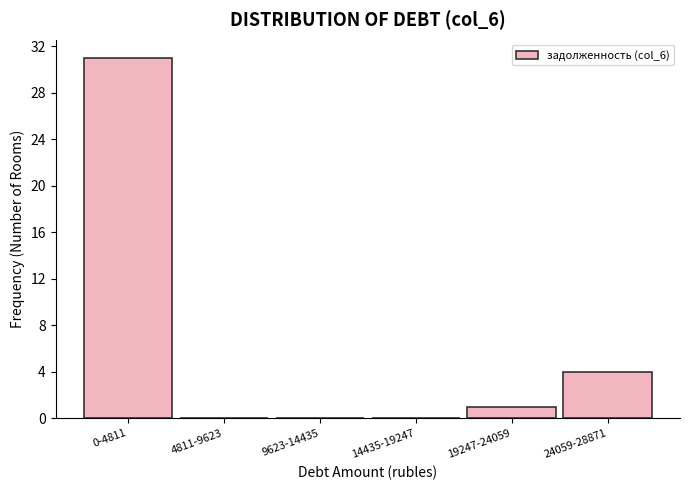

Reading left to right, what are all the values shown in this chart?

0-4811=31	4811-9623=0	9623-14435=0	14435-19247=0	19247-24059=1	24059-28871=4